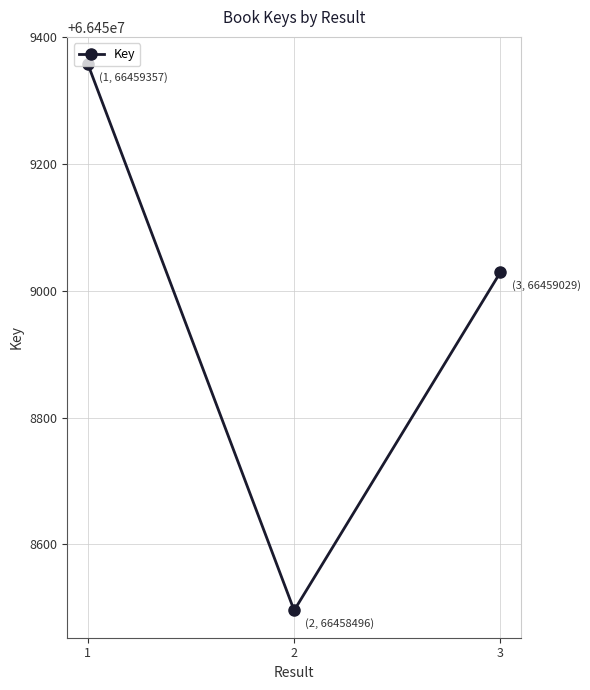

Which category has the lowest value across all series?

2